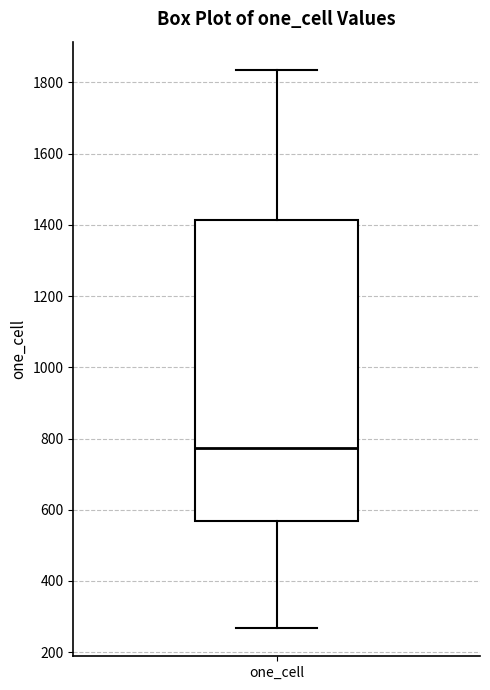

Transcribe this box plot: give where the median line is, the range the box spans, and where the two whiskers end, as read against the y-axis. The values are not printed on the chart, so give them approximately, as read against the axis.

median 780, box 560 to 1420, whiskers 260 to 1840